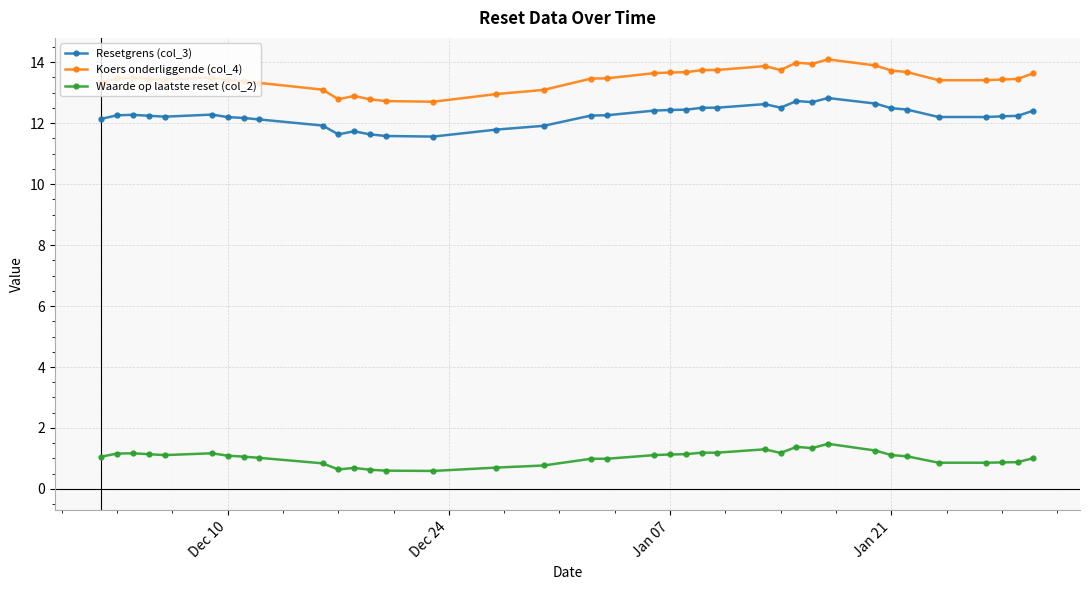

What is the difference between the second highest and minimum values in the Waarde op laatste reset (col_2) series?

0.8